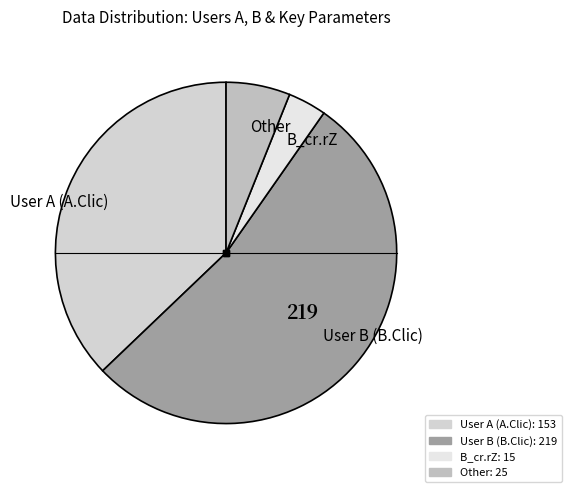

What is the ratio of the value at User A (A.Clic) to the value at User B (B.Clic)?

0.7